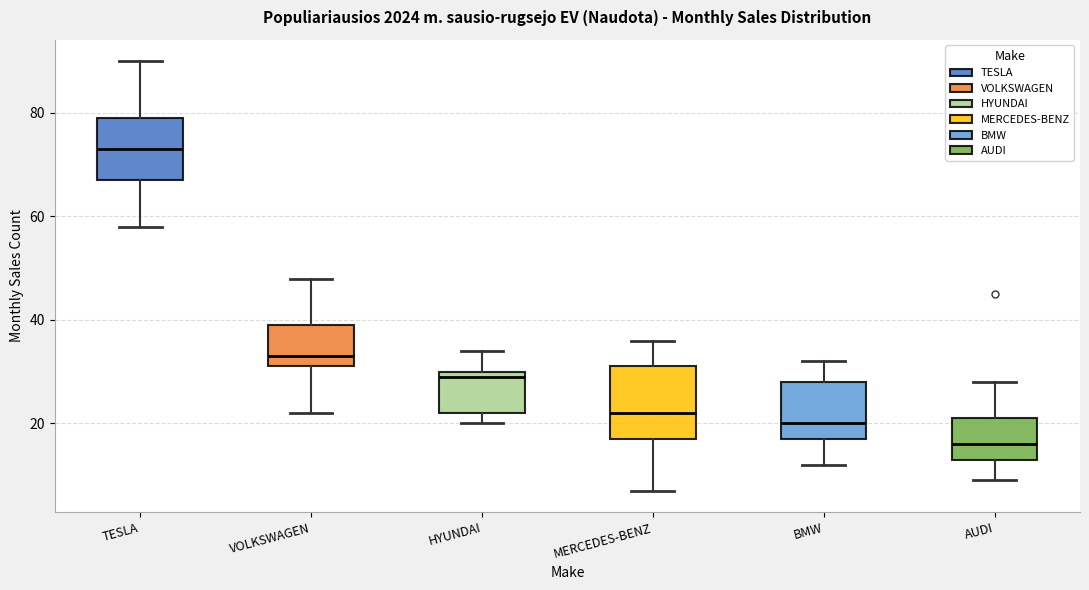

Reading left to right, transcribe this box plot: for each box, give where its median line is, the range the box spans, and where its two whiskers end, as read against the y-axis. The values are not printed on the chart, so give them approximately, as read against the axis.

TESLA: median 74, box 68 to 80, whiskers 58 to 90
VOLKSWAGEN: median 34, box 32 to 40, whiskers 22 to 48
HYUNDAI: median 30 (just below the box's upper edge), box 22 to 30, whiskers 20 to 34
MERCEDES-BENZ: median 22, box 18 to 32, whiskers 8 to 36
BMW: median 20, box 18 to 28, whiskers 12 to 32
AUDI: median 16, box 14 to 22, whiskers 10 to 28